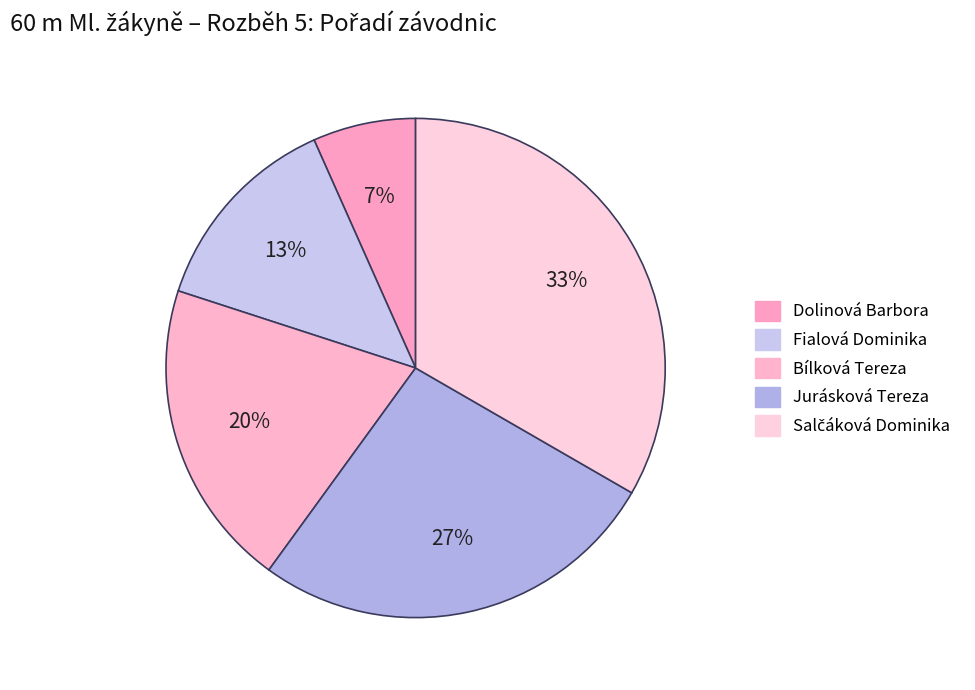

How many slices are in this pie chart?

5